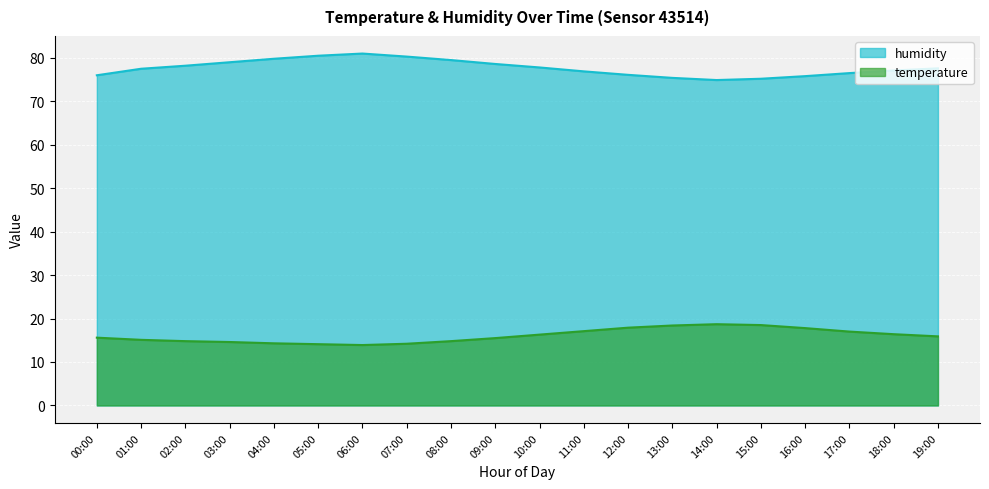

Read the temperature value at 11:00.

17.1